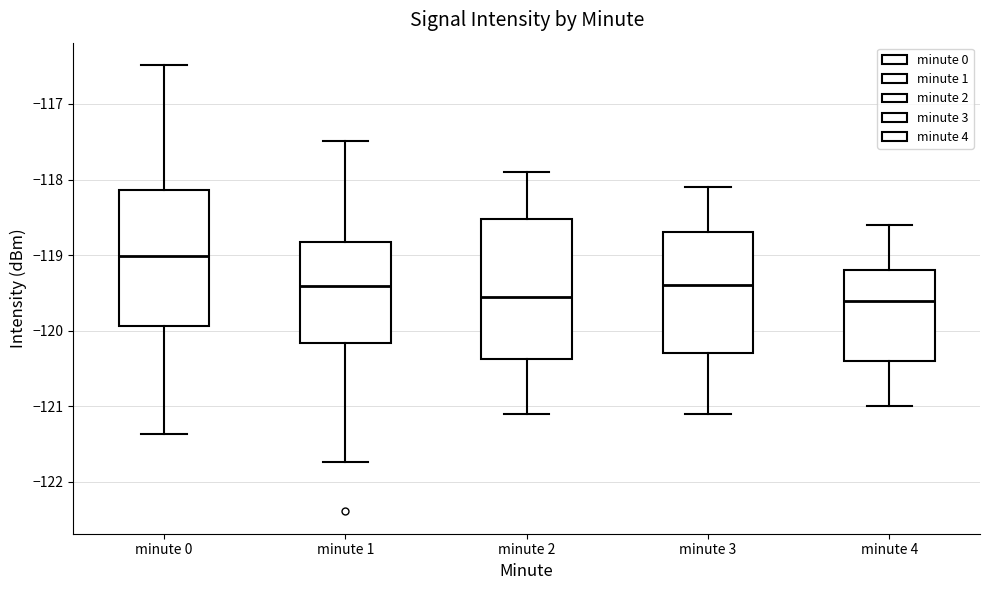

Reading left to right, transcribe this box plot: for each box, give where its median line is, the range the box spans, and where its two whiskers end, as read against the y-axis. The values are not printed on the chart, so give them approximately, as read against the axis.

minute 0: median -119.0, box -119.9 to -118.1, whiskers -121.4 to -116.5
minute 1: median -119.4, box -120.2 to -118.8, whiskers -121.7 to -117.5
minute 2: median -119.5, box -120.4 to -118.5, whiskers -121.1 to -117.9
minute 3: median -119.4, box -120.3 to -118.7, whiskers -121.1 to -118.1
minute 4: median -119.6, box -120.4 to -119.2, whiskers -121.0 to -118.6